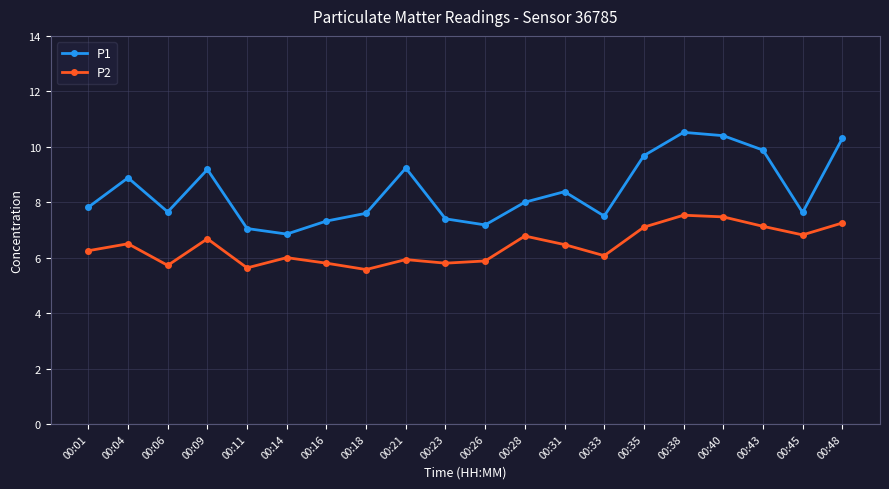

What is the minimum value for P2?

5.6